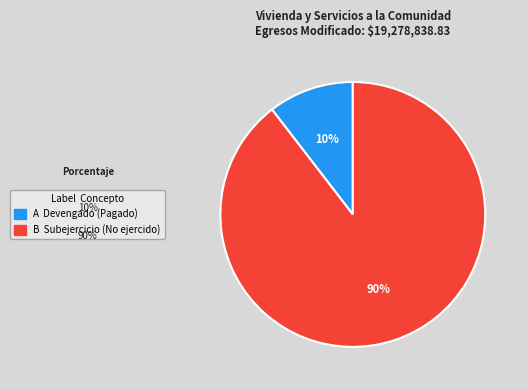

Is there a majority slice in this chart?

Yes